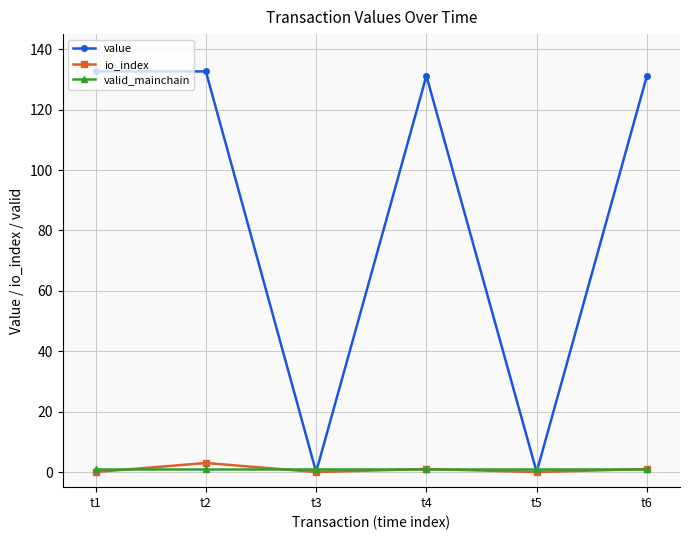

Is it true that value equals 232.1 at t6?

False